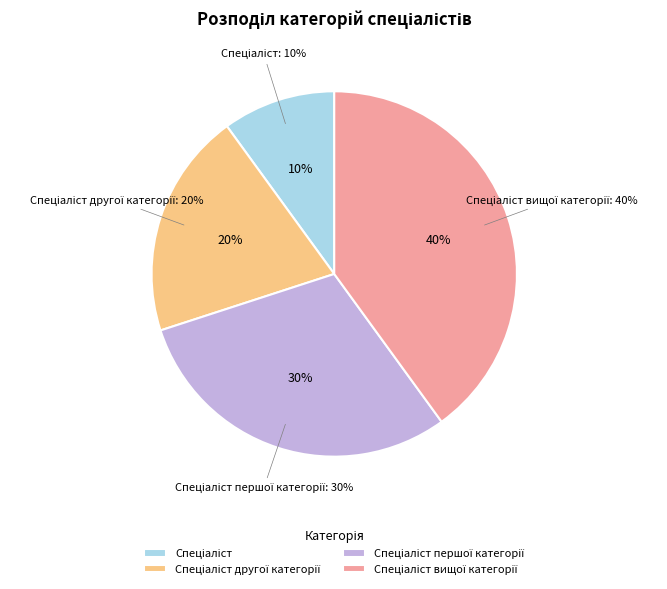

What is the total percentage of Спеціаліст вищої категорії and Спеціаліст другої категорії?

60.0%